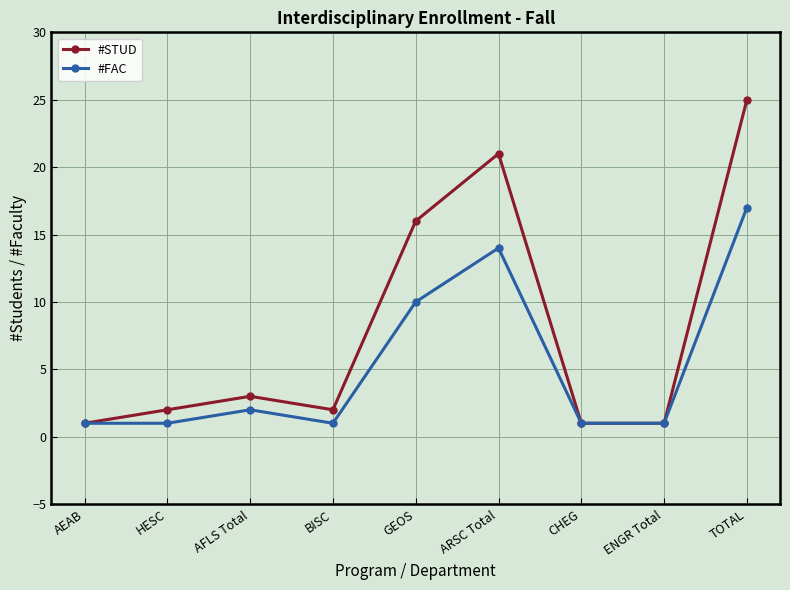

What is the label of the 6th point from the left?

ARSC Total